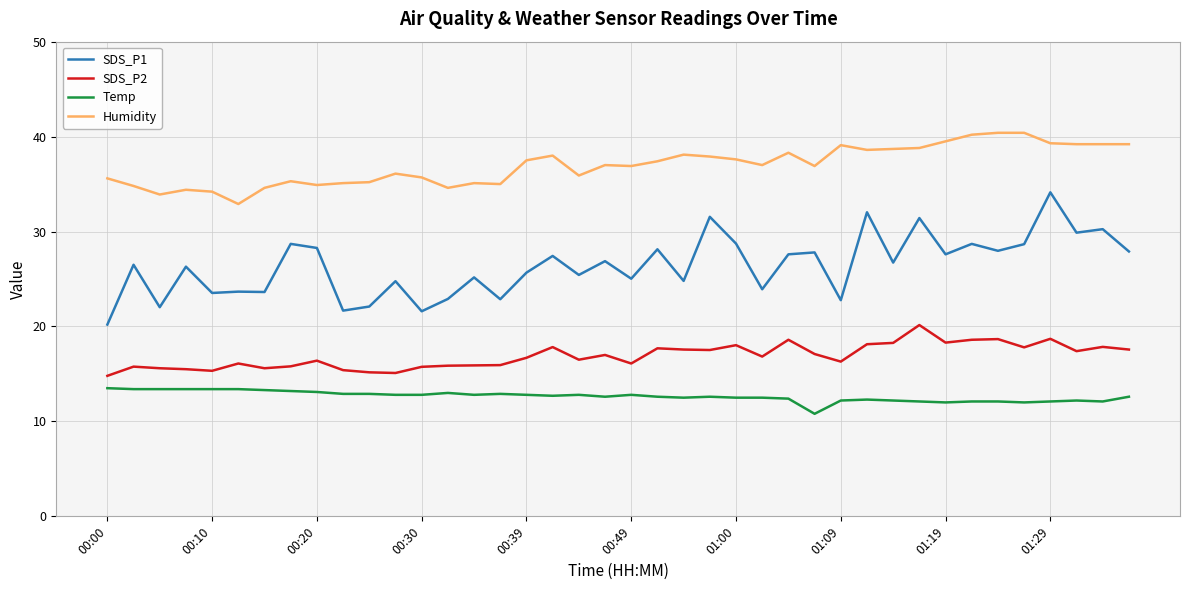

What is the maximum value shown in the chart?

40.4